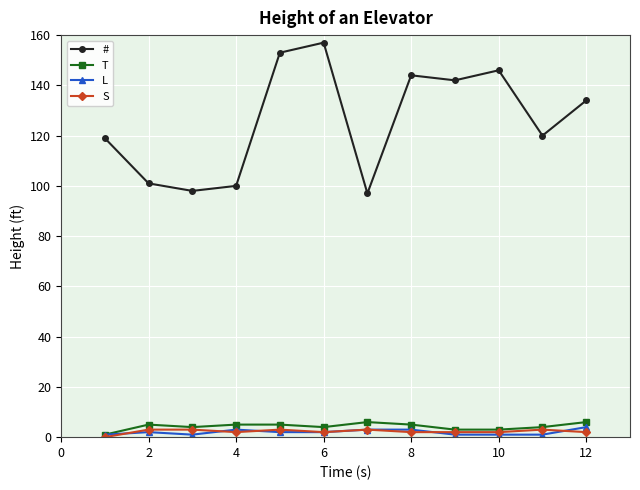

True or false: # has more than 1 points higher than both neighbors.

True